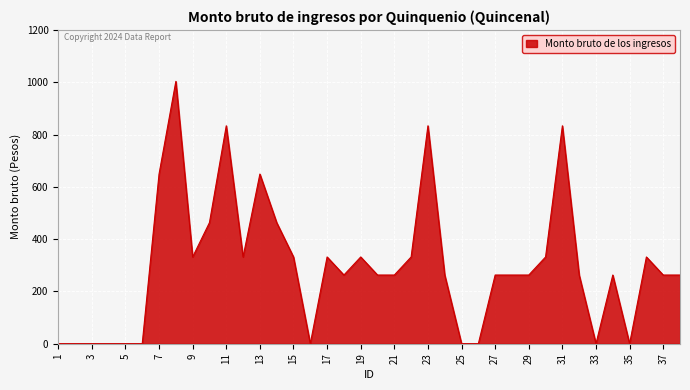

What is the maximum value shown in the chart?

1003.3